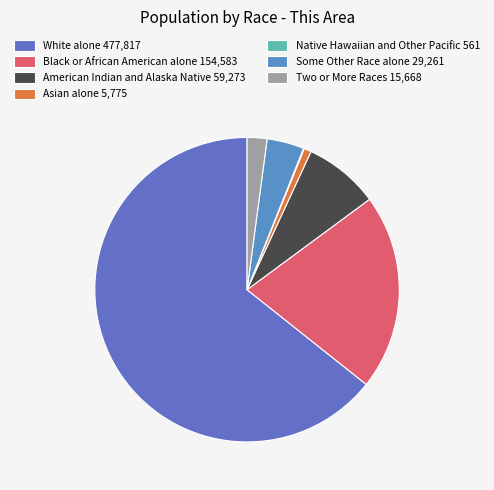

True or false: Some Other Race alone accounts for 4% of the total.

True